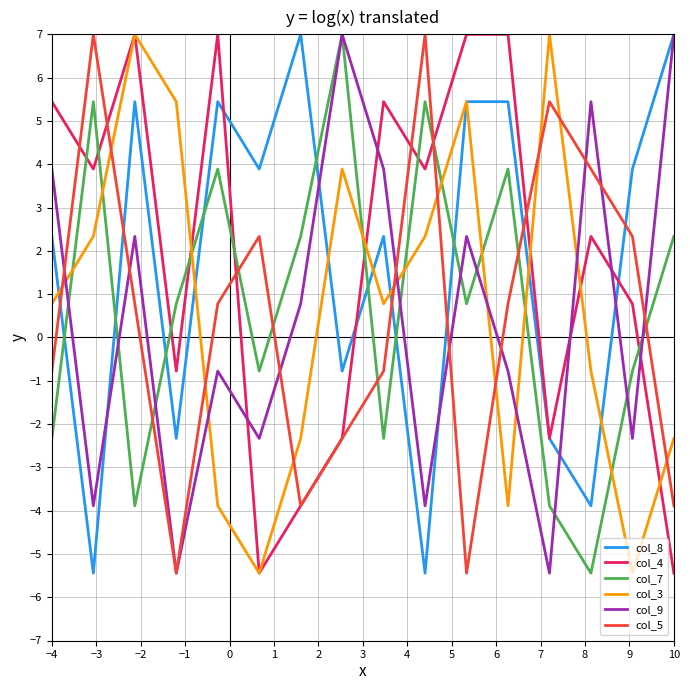

What is the smallest value displayed?

-5.4